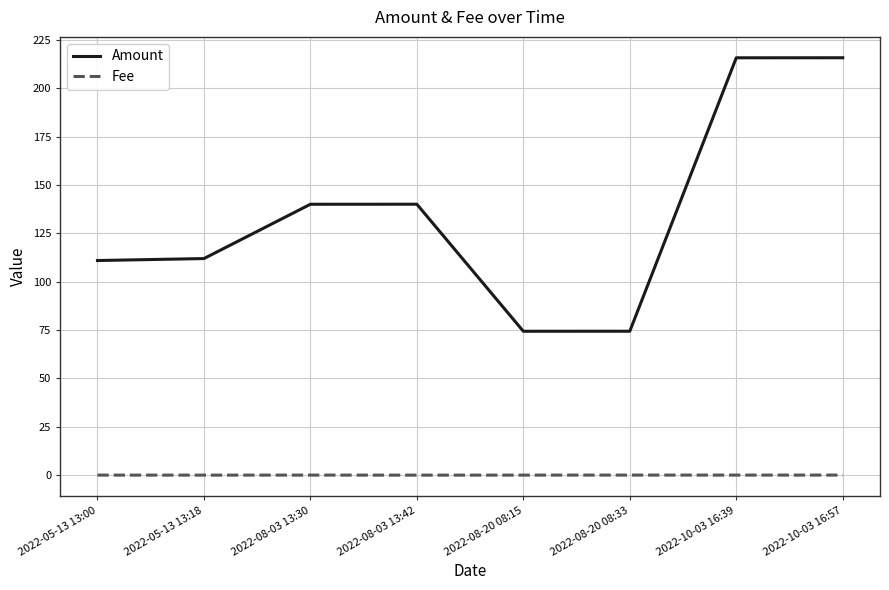

Rank the series by their average value, from highest to lowest.

Amount, Fee